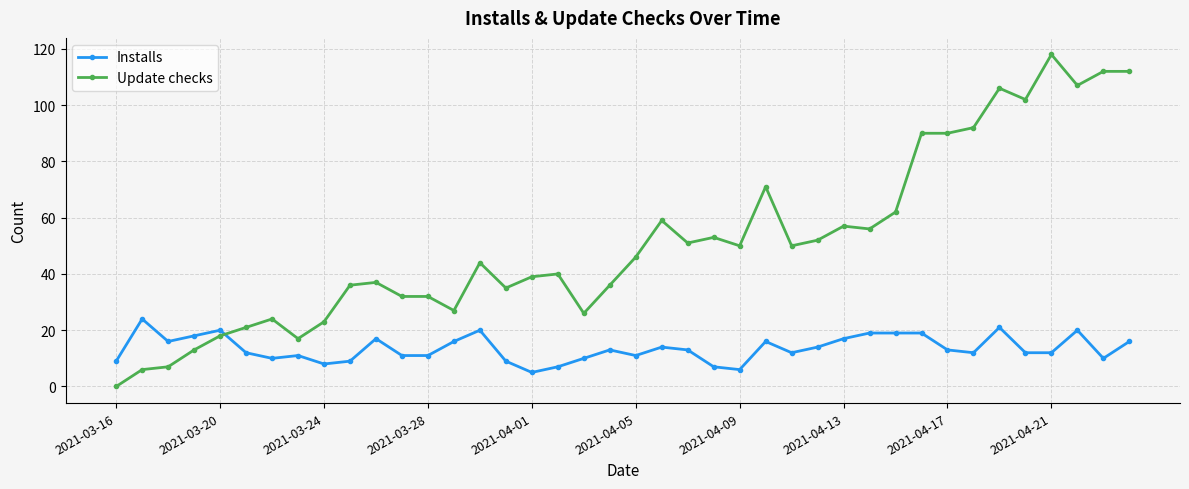

True or false: Update checks has more than 1 points higher than both neighbors.

True